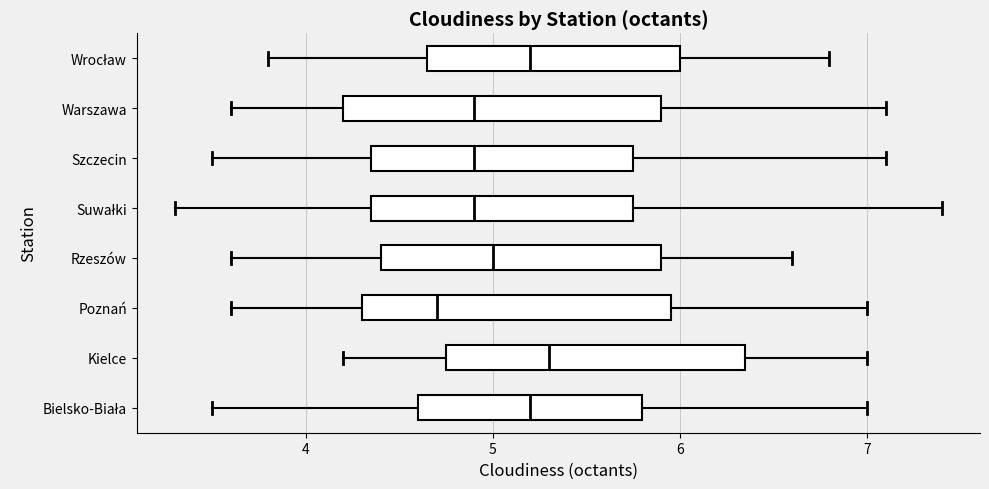

Reading bottom to top, read every box against the x-axis: the position of its median line, the range the box covers, and the ends of its whiskers. The values are not printed on the chart, so give them approximately, as read against the axis.

Bielsko-Biała: median 5.2, box 4.6 to 5.8, whiskers 3.5 to 7.0
Kielce: median 5.3, box 4.8 to 6.4, whiskers 4.2 to 7.0
Poznań: median 4.7, box 4.3 to 6.0, whiskers 3.6 to 7.0
Rzeszów: median 5.0, box 4.4 to 5.9, whiskers 3.6 to 6.6
Suwałki: median 4.9, box 4.4 to 5.8, whiskers 3.3 to 7.4
Szczecin: median 4.9, box 4.4 to 5.8, whiskers 3.5 to 7.1
Warszawa: median 4.9, box 4.2 to 5.9, whiskers 3.6 to 7.1
Wrocław: median 5.2, box 4.7 to 6.0, whiskers 3.8 to 6.8